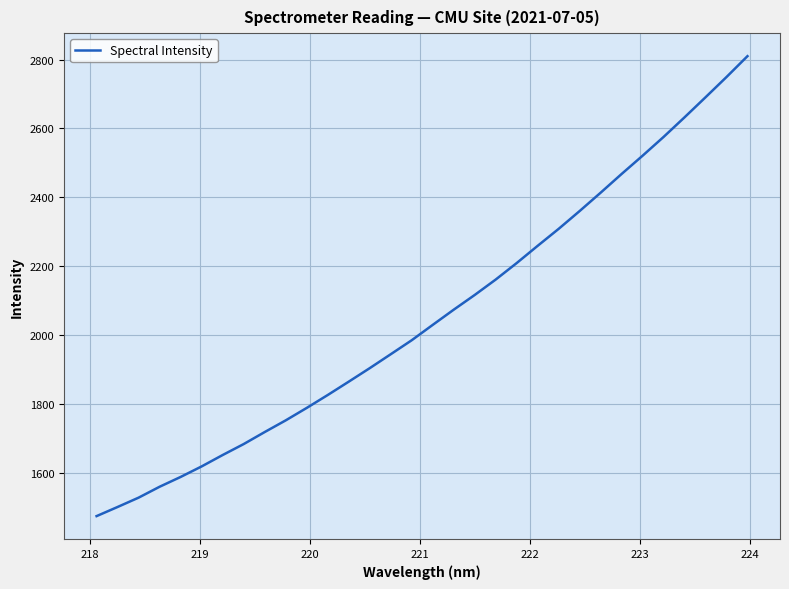

Is this an area chart (filled region under the line)?

No